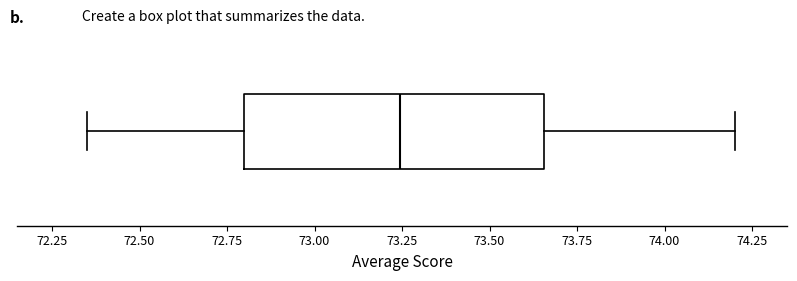

Transcribe this box plot: give where the median line is, the range the box spans, and where the two whiskers end, as read against the x-axis. The values are not printed on the chart, so give them approximately, as read against the axis.

median 73.25, box 72.80 to 73.65, whiskers 72.35 to 74.20